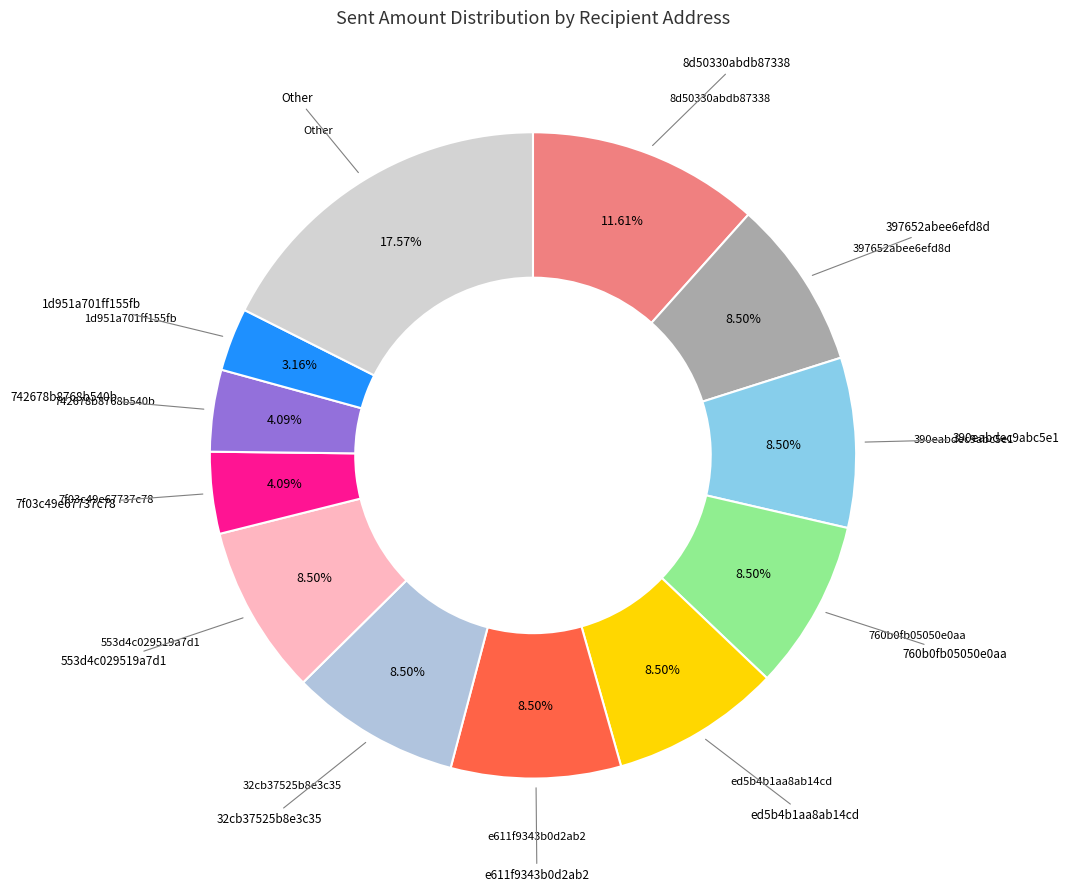

How many slices are in this pie chart?

12